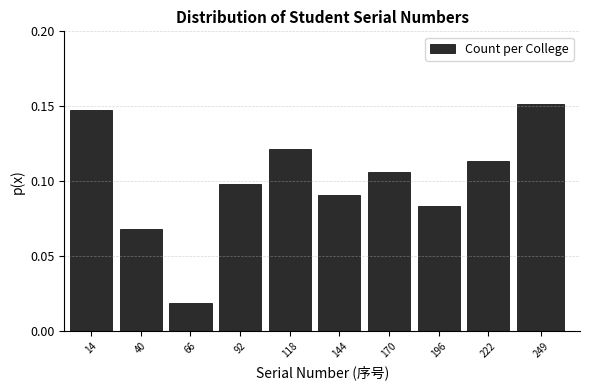

Count the values in the range 0 to 1.

10